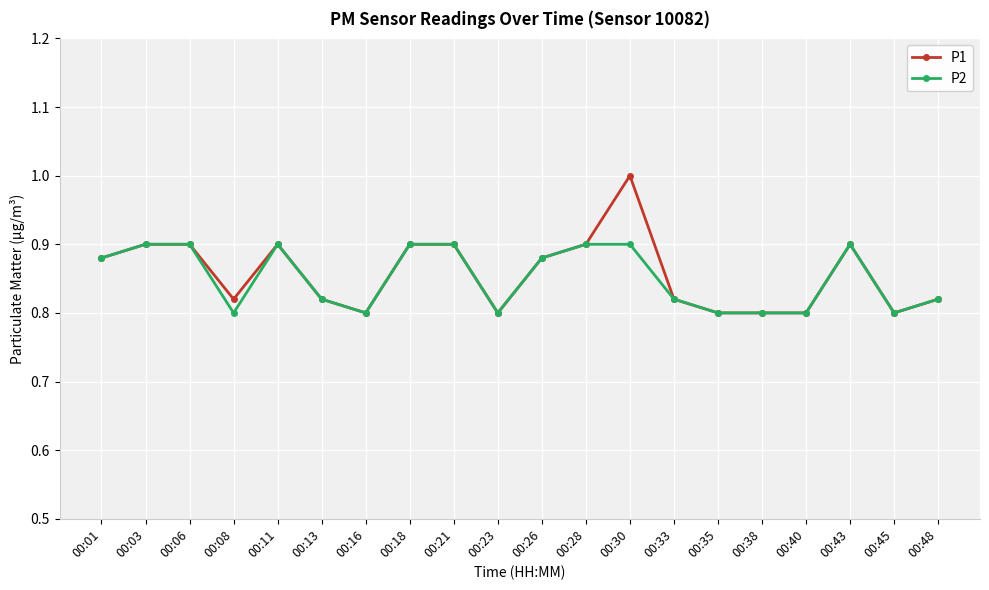

At how many categories does at least one series exceed 0?

20